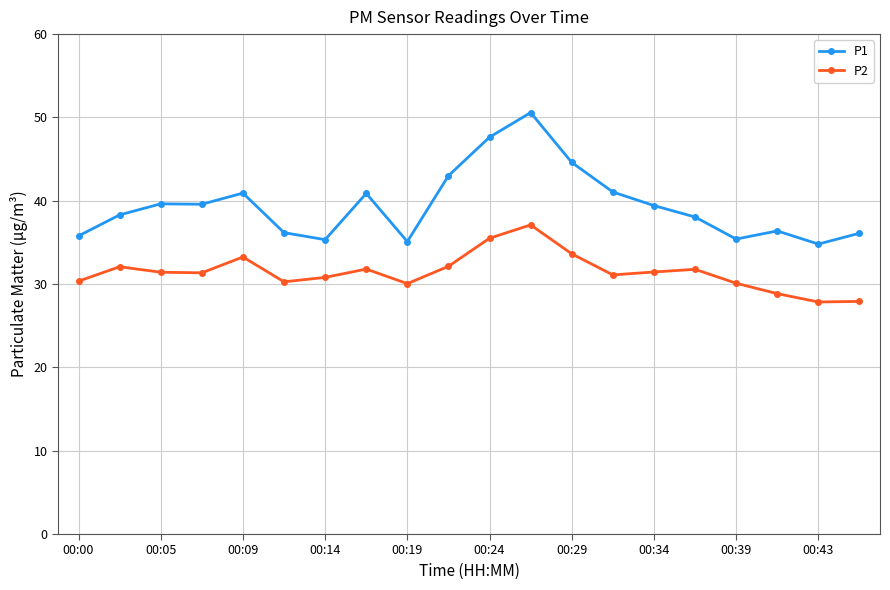

Rank the series by their average value, from lowest to highest.

P2, P1